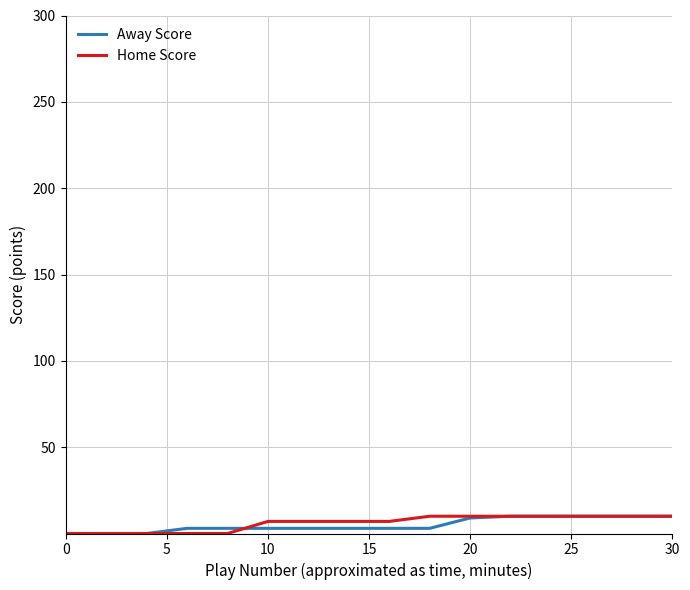

What is the maximum value shown in the chart?

10